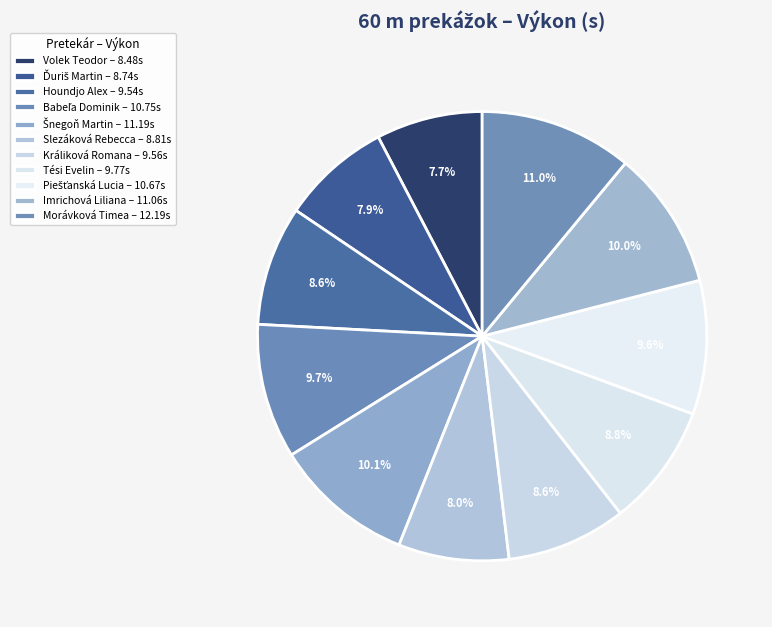

The Volek Teodor slice represents 1% of the pie. True or false?

False